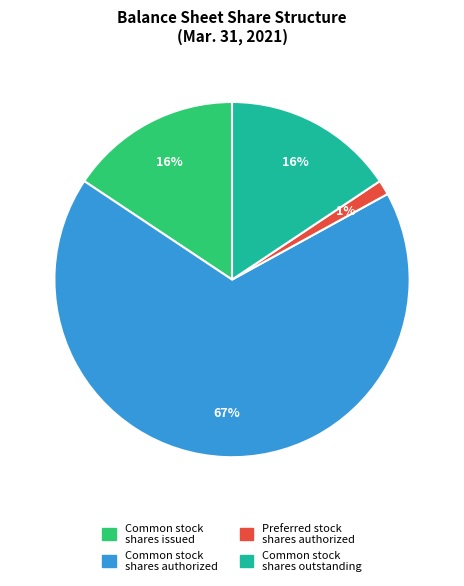

Which has a higher value, Common stock shares authorized or Common stock shares issued?

Common stock shares authorized